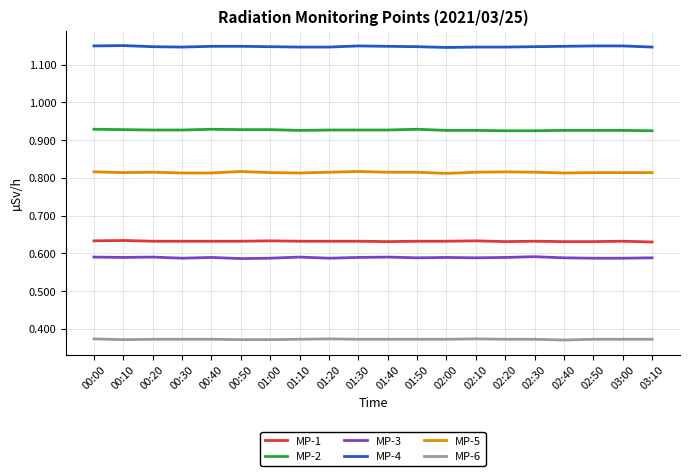

True or false: MP-3 and MP-1 cross at least once.

False